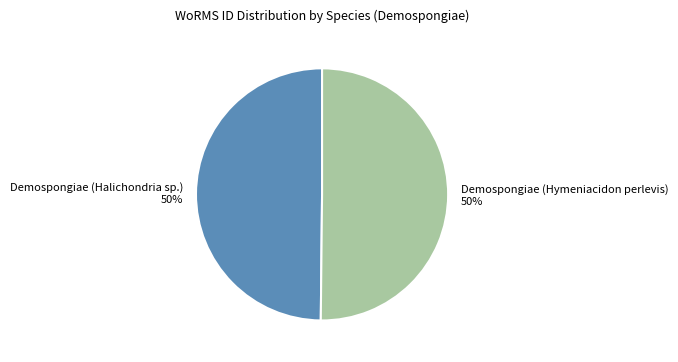

To the nearest percent, what percentage of the pie is Demospongiae (Halichondria sp.)?

50%